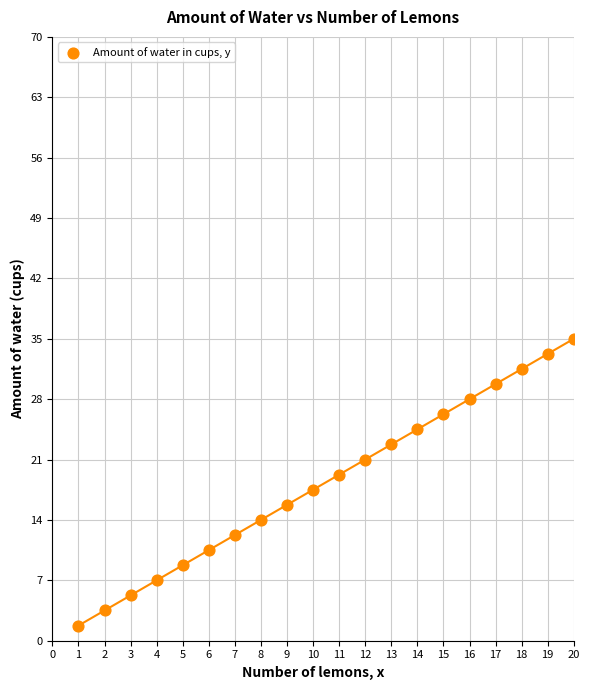

What is the range of X values (max minus min)?

19.0